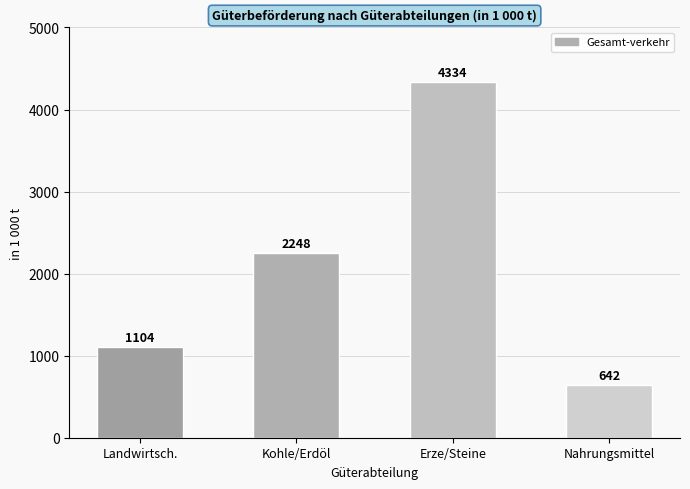

Are the bars horizontal?

No